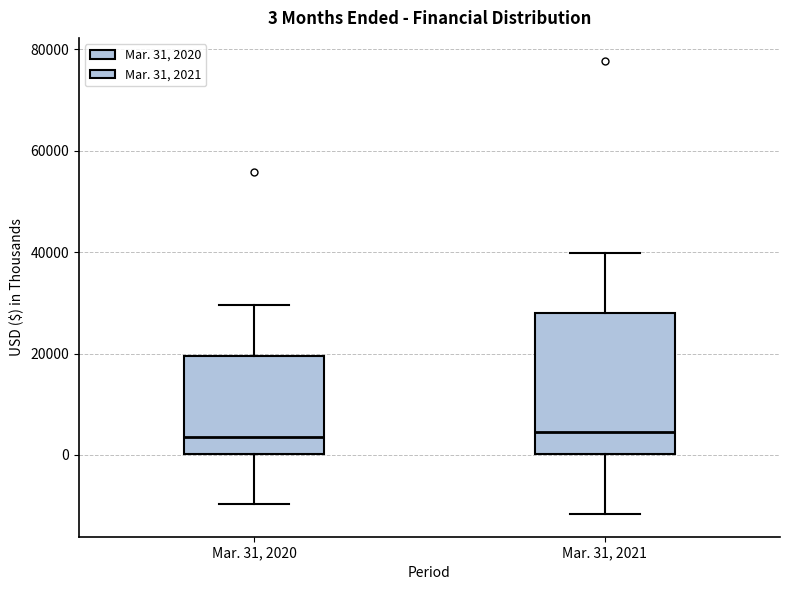

Comparing the boxes themselves (not the whiskers), which one is the tallest?

Mar. 31, 2021